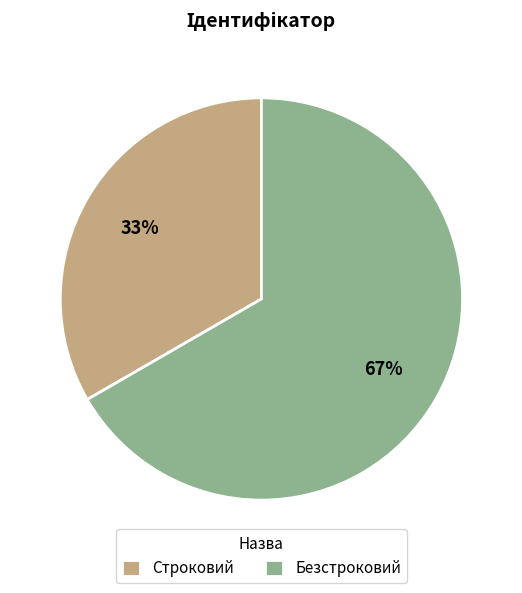

What percentage is the Безстроковий slice, to the nearest percent?

67%